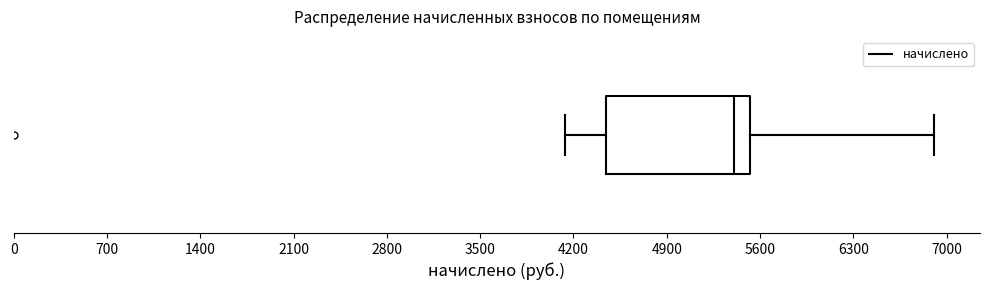

Read this box plot against the x-axis: the position of the median line, the range covered by the box, and the ends of both whiskers. The values are not printed on the chart, so give them approximately, as read against the axis.

median 5400, box 4400 to 5500, whiskers 4100 to 6900